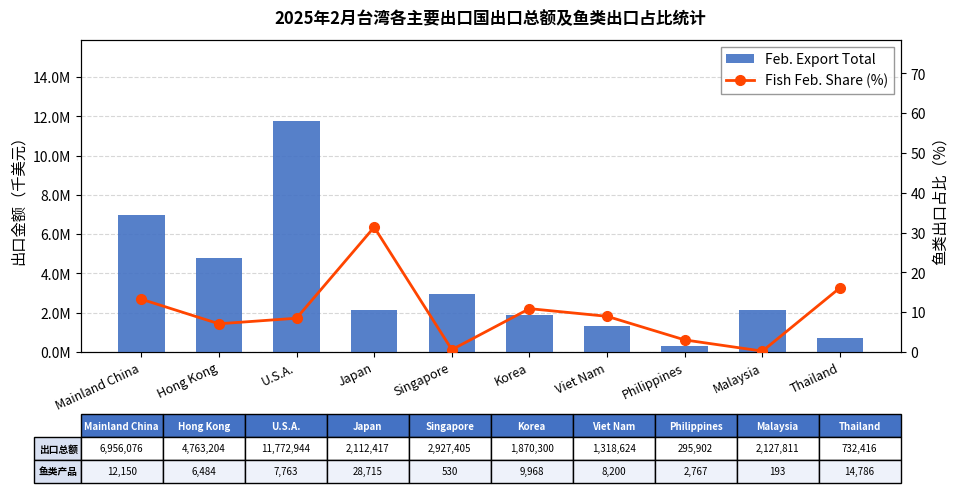

What position from the right is Singapore?

6